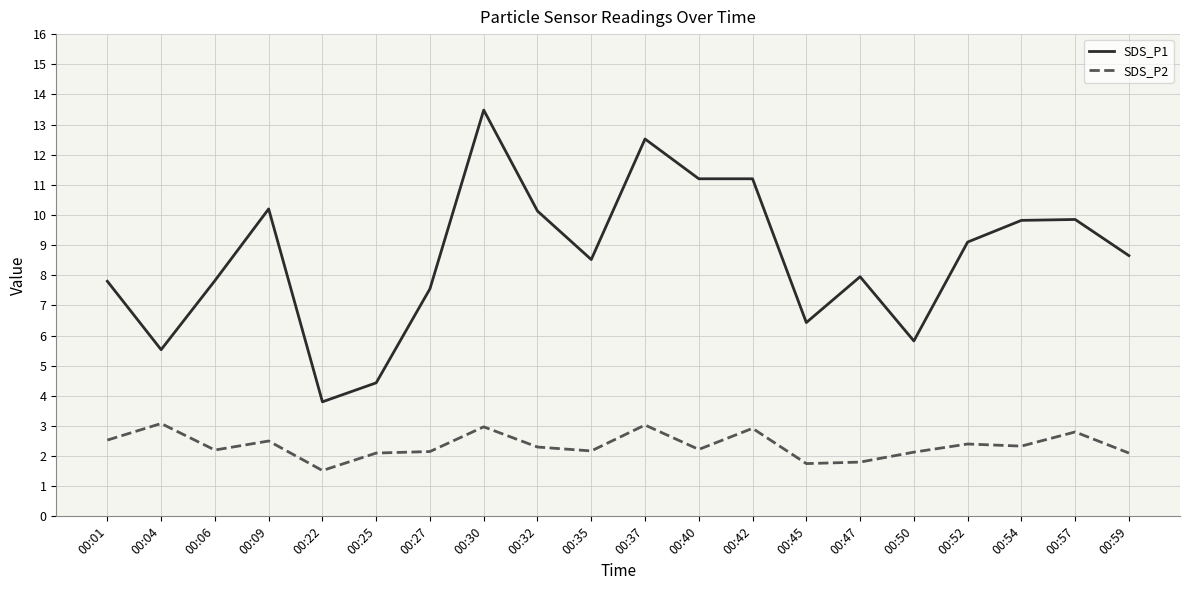

True or false: SDS_P1 and SDS_P2 cross at least once.

False